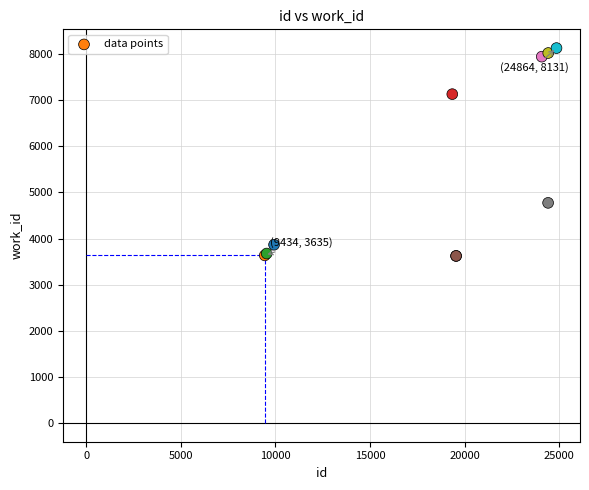

What Y value in the scatter plot is closest to 5877?

4774